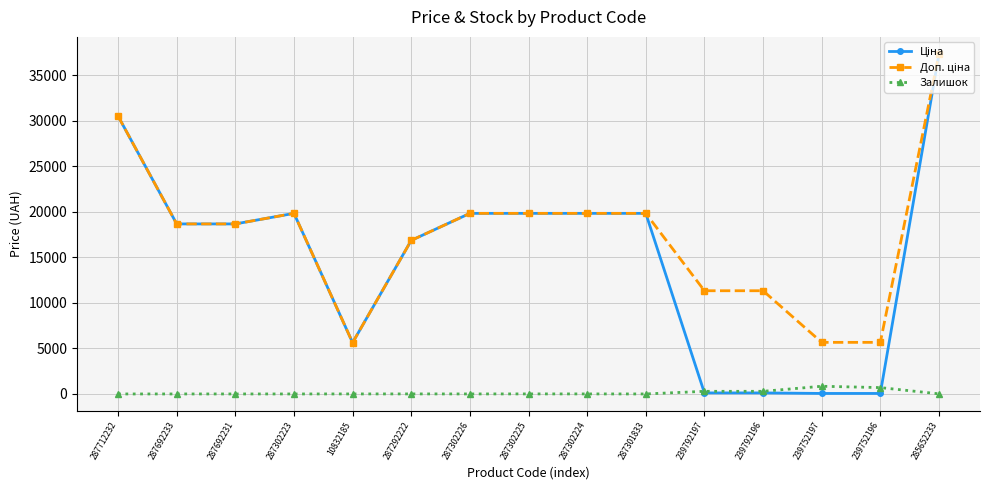

What is the spread (max minus min) of values at 287301833?

19831.1